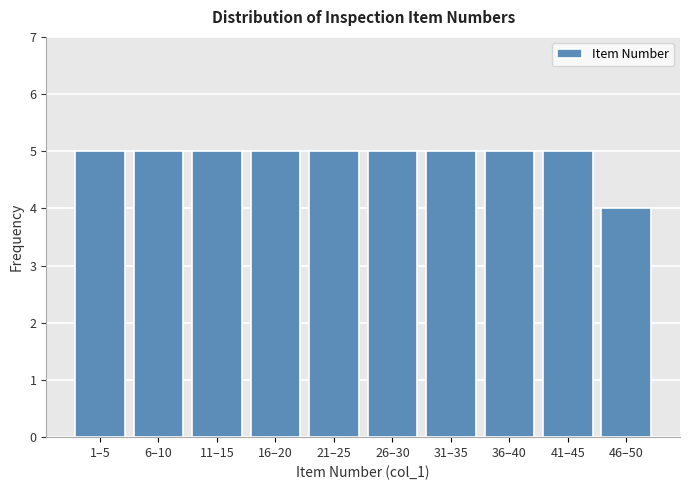

Reading left to right, extract all data points from this chart.

1–5=5	6–10=5	11–15=5	16–20=5	21–25=5	26–30=5	31–35=5	36–40=5	41–45=5	46–50=4